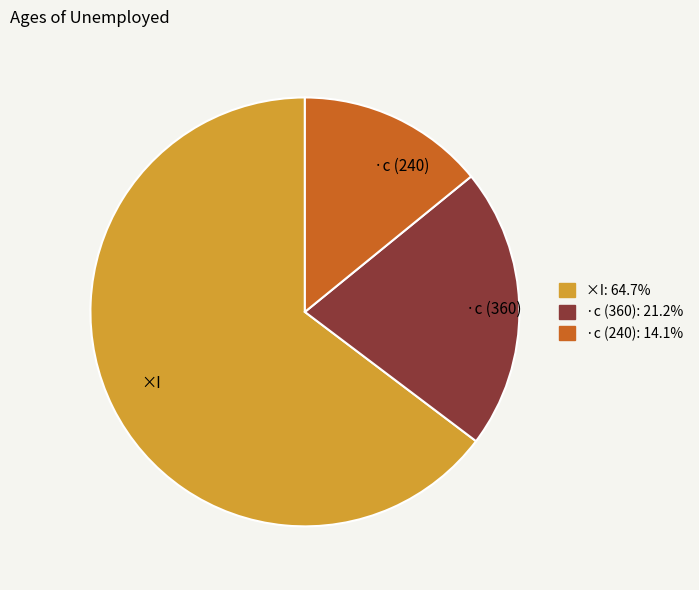

Does ×I: 64.7% account for over 50% of the chart?

Yes